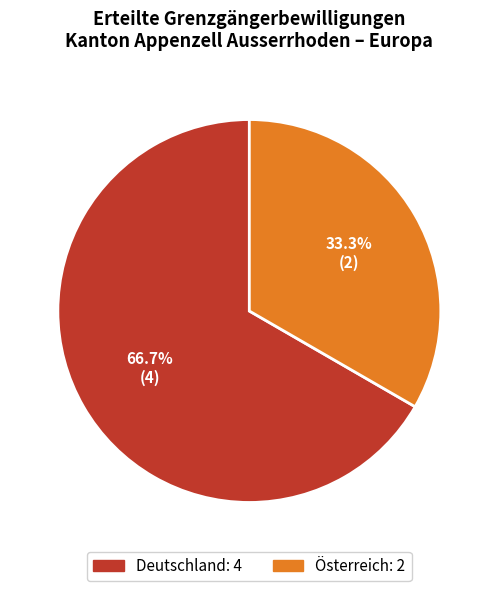

True or false: Österreich accounts for 21% of the total.

False